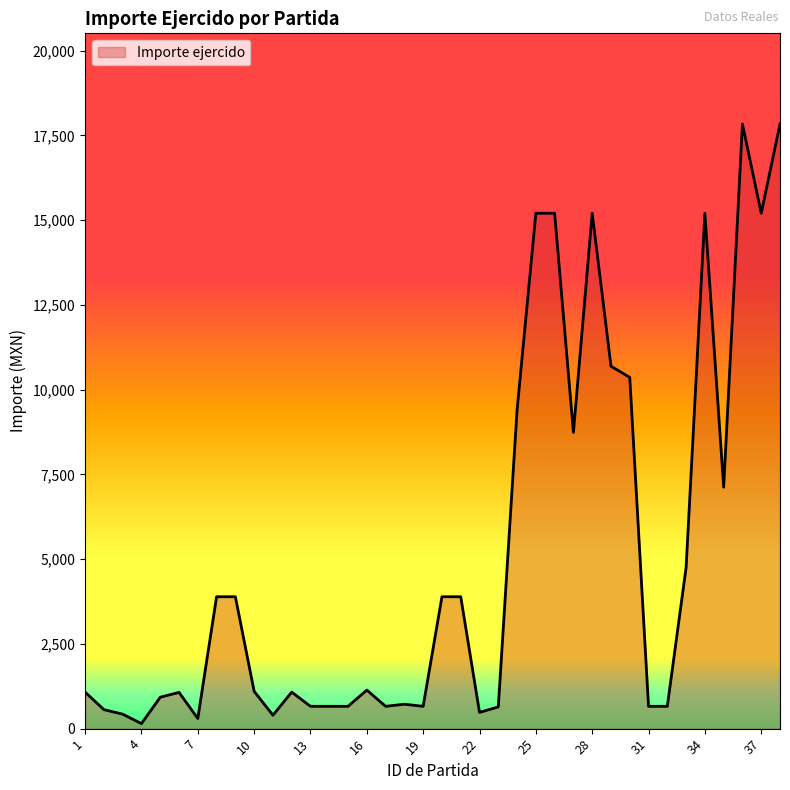

What is the greatest value displayed?

17834